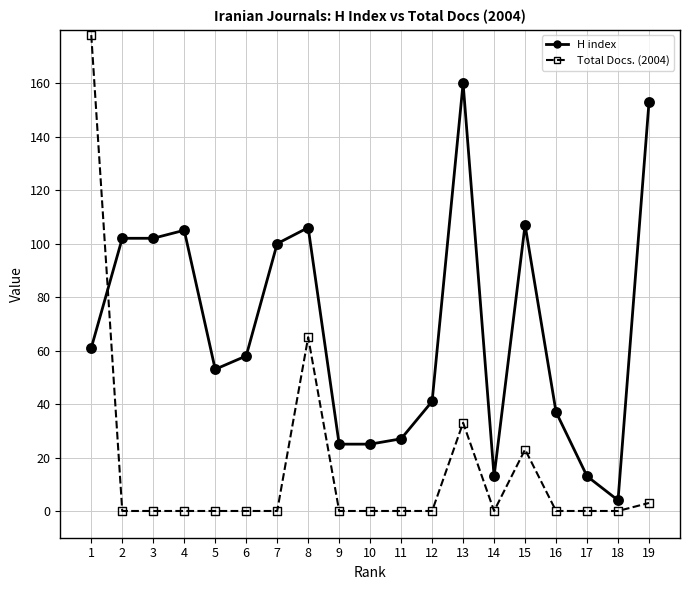

Which series has the largest Y range (max minus min)?

Total Docs. (2004)